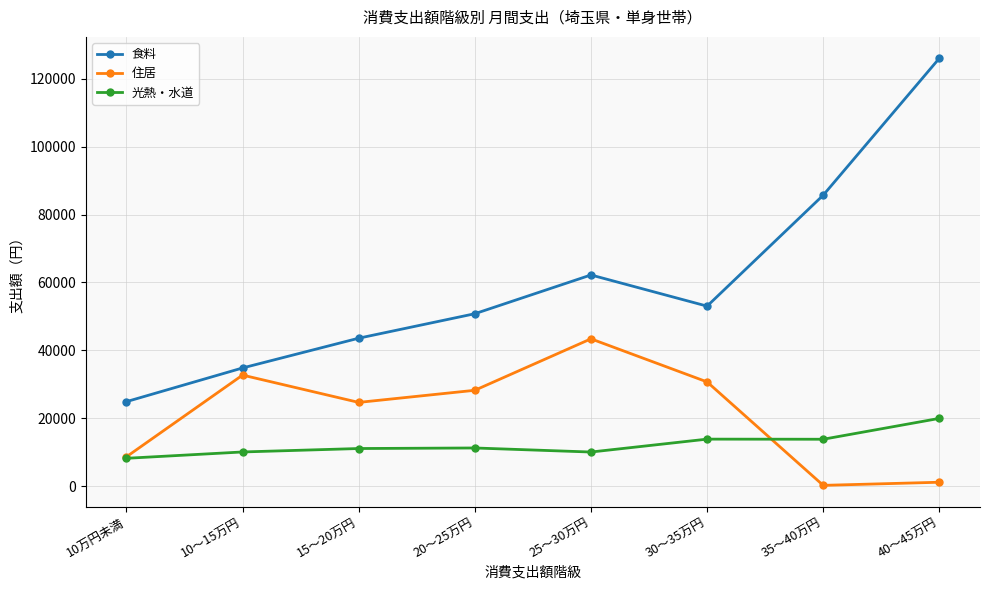

At 40～45万円, list the series in order from largest to smallest.

食料, 光熱・水道, 住居